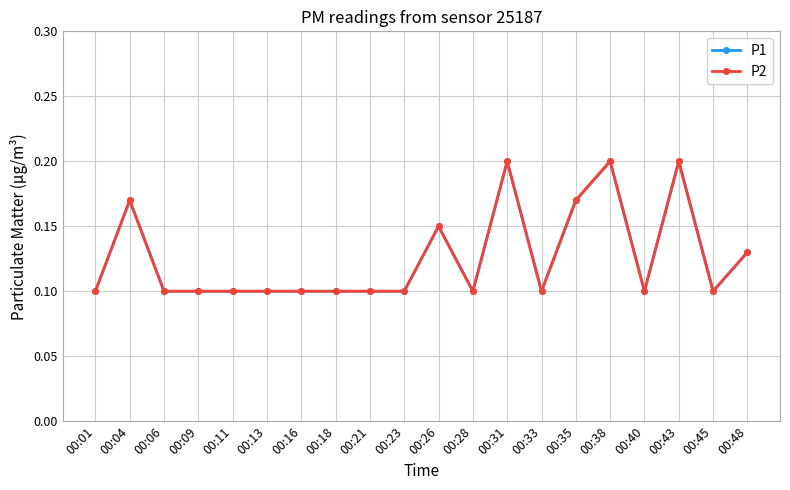

Is this an area chart (filled region under the line)?

No